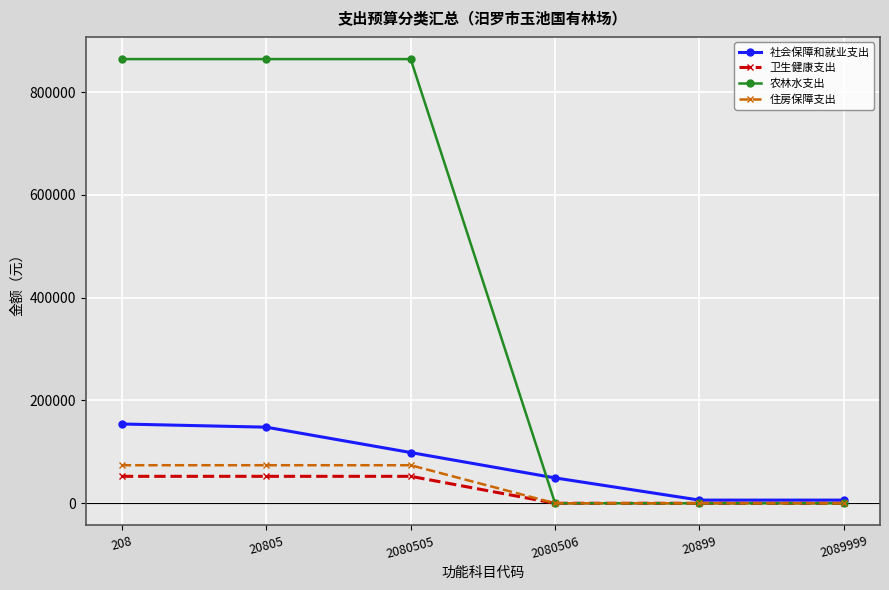

Is the value of 卫生健康支出 at 20899 greater than the value of 社会保障和就业支出 at 20805?

No